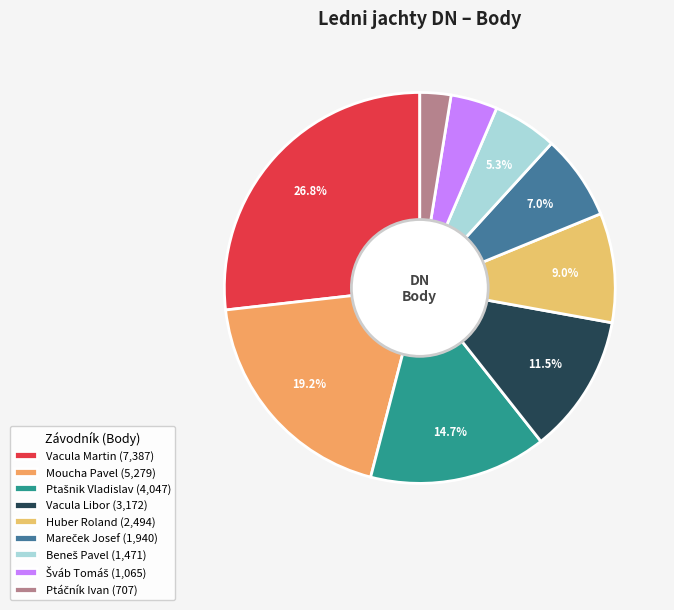

The Vacula Martin slice represents 12% of the pie. True or false?

False